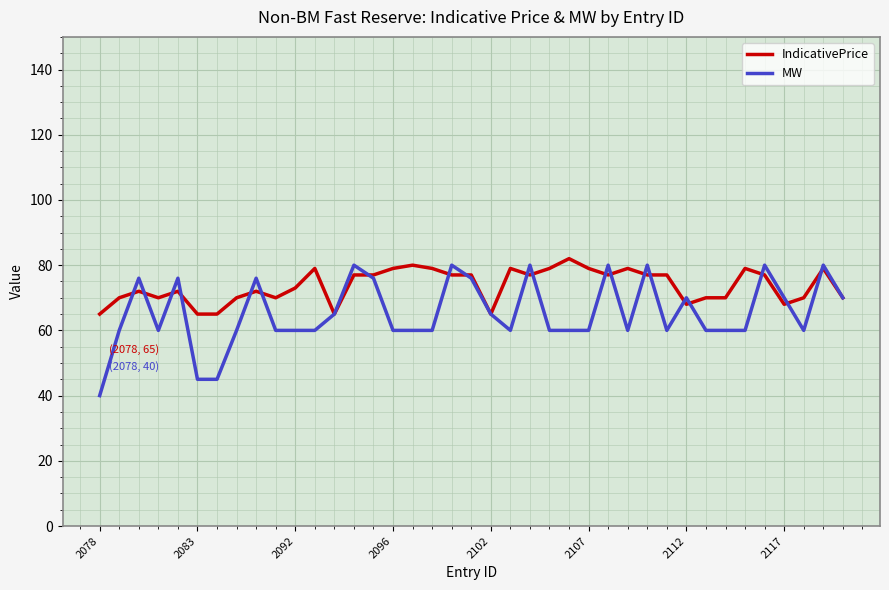

Which series has the widest spread of values?

MW